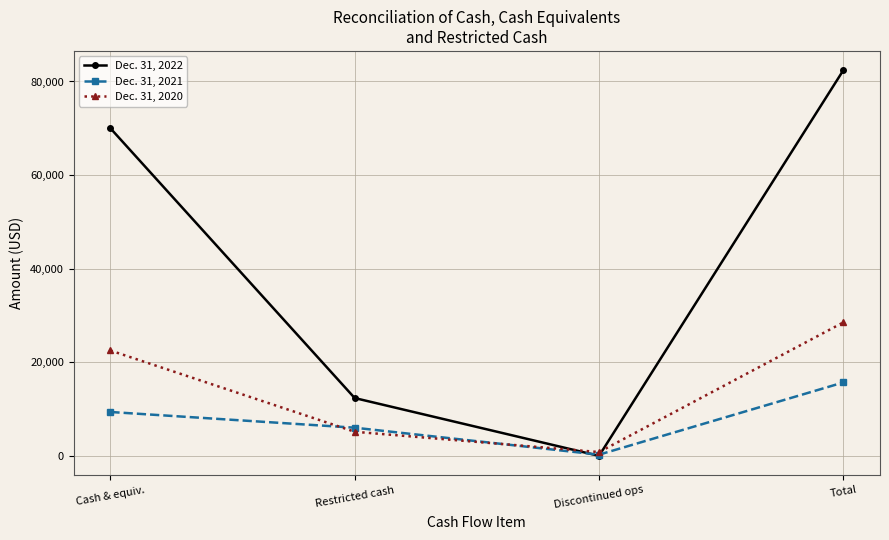

Reading right to left, what are all the values shown in this chart?

Dec. 31, 2022: 82407	18	12372	70017
Dec. 31, 2021: 15706	273	6038	9395
Dec. 31, 2020: 28532	831	5170	22531